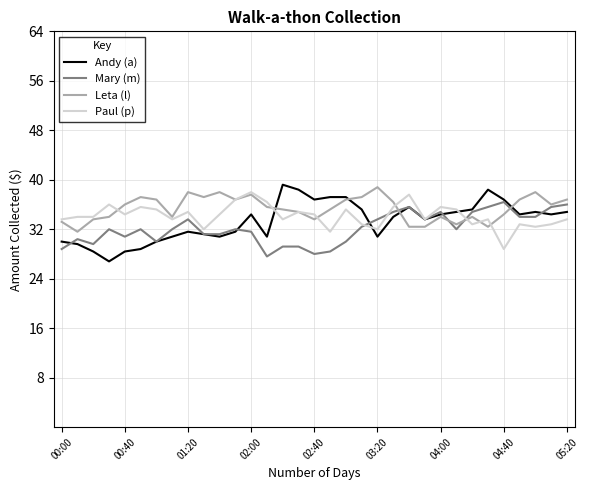

What is the highest value of the Andy (a) series?

39.2